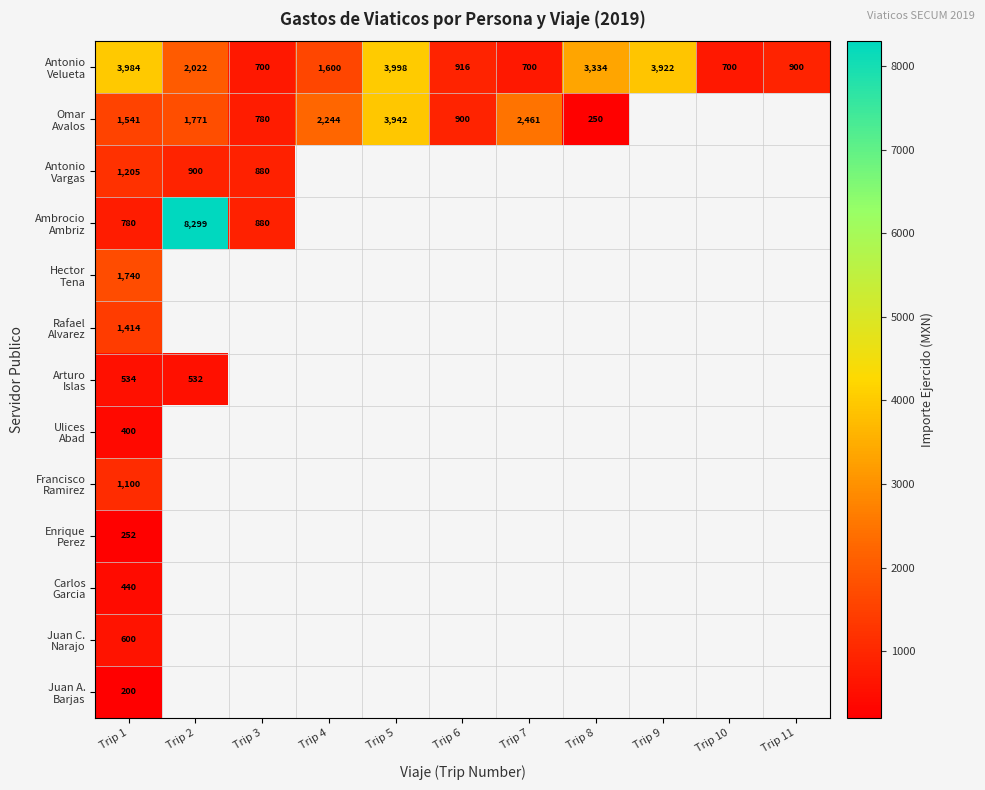

Where is Omar Avalos nearest to the value 2096?

Trip 4